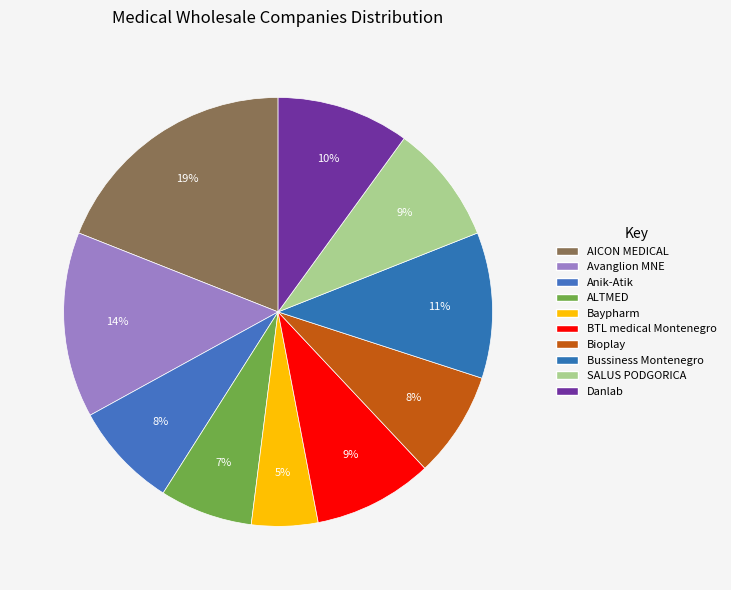

The ALTMED slice represents 2% of the pie. True or false?

False